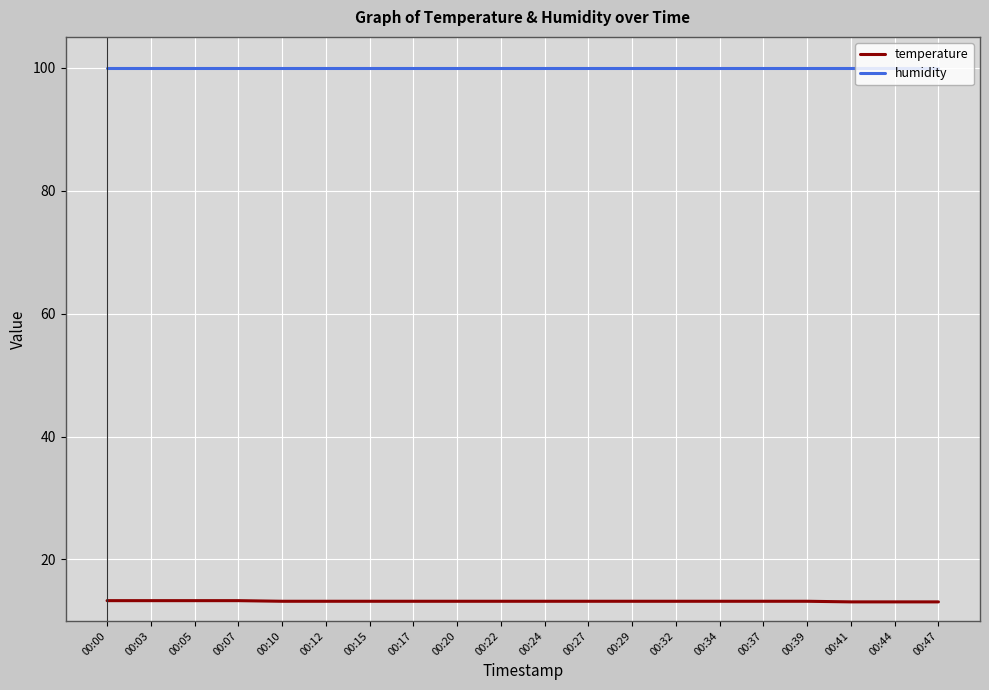

What is the minimum value for temperature?

13.1